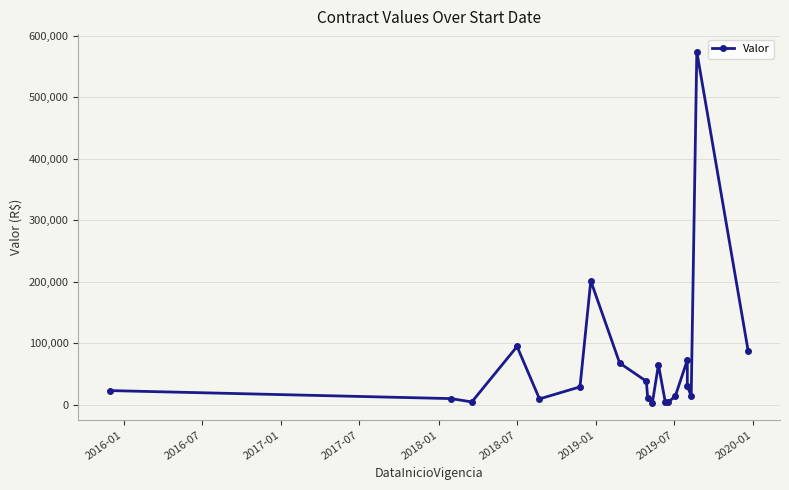

Reading right to left, list all the values displayed in this chart.

87720.0	574144.0	14003.9	29802.5	72542.2	13440.0	3600.0	3360.0	64848.6	3244.6	10577.0	37822.7	67500.0	201274.4	28748.5	9150.0	94446.6	4217.4	9650.0	22680.0